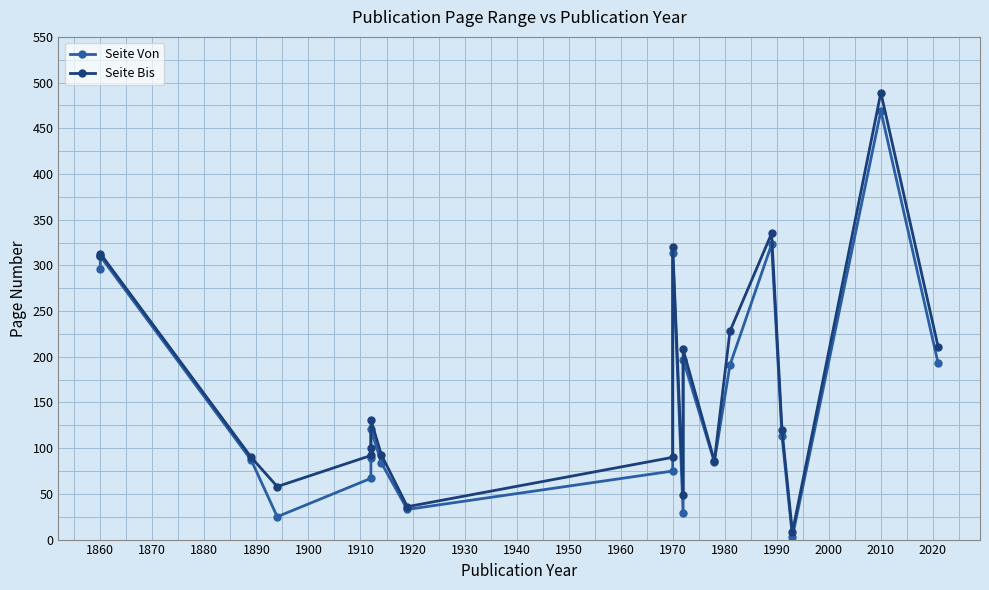

At how many categories does at least one series exceed 158?

8